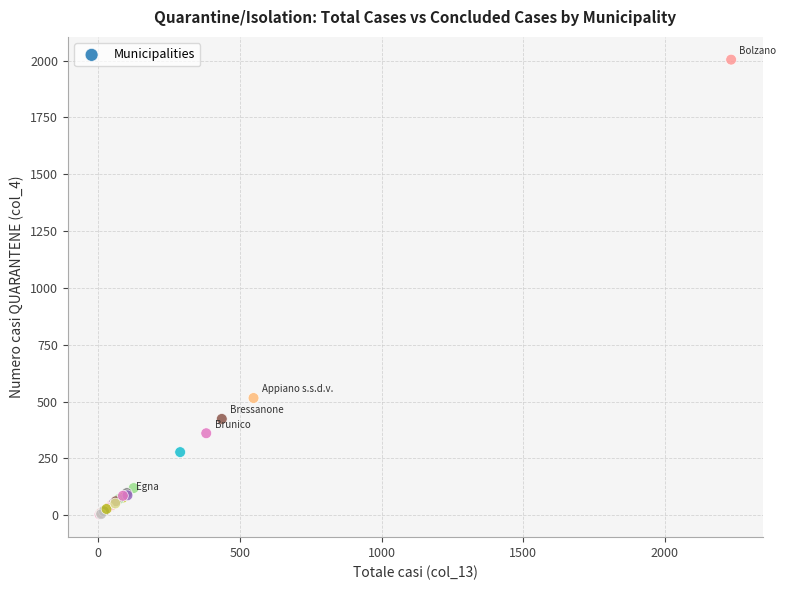

What Y value in the scatter plot is closest to 1004?

516